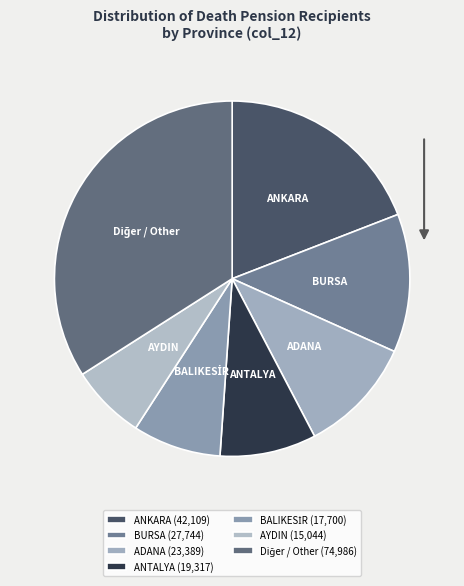

Count the number of slices in the pie.

7